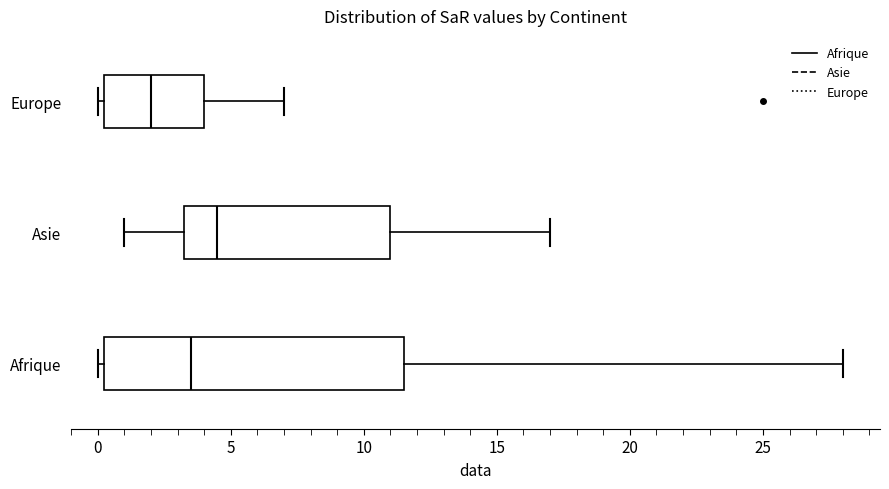

Which box is the widest, from its left edge to its right edge?

Afrique